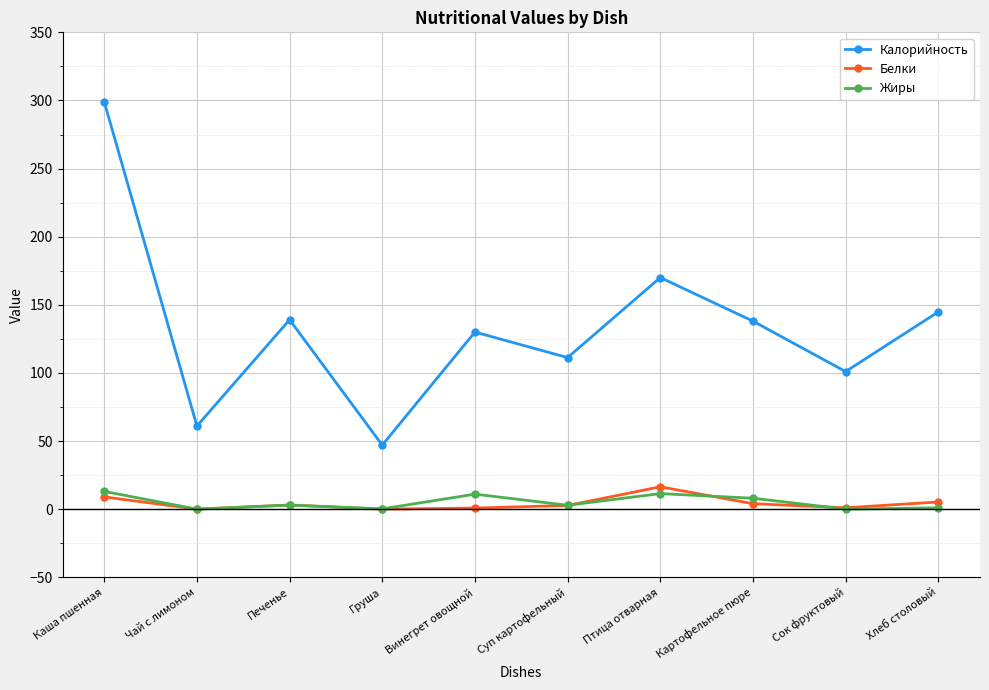

At which label does Калорийность first exceed 138?

Каша пшенная